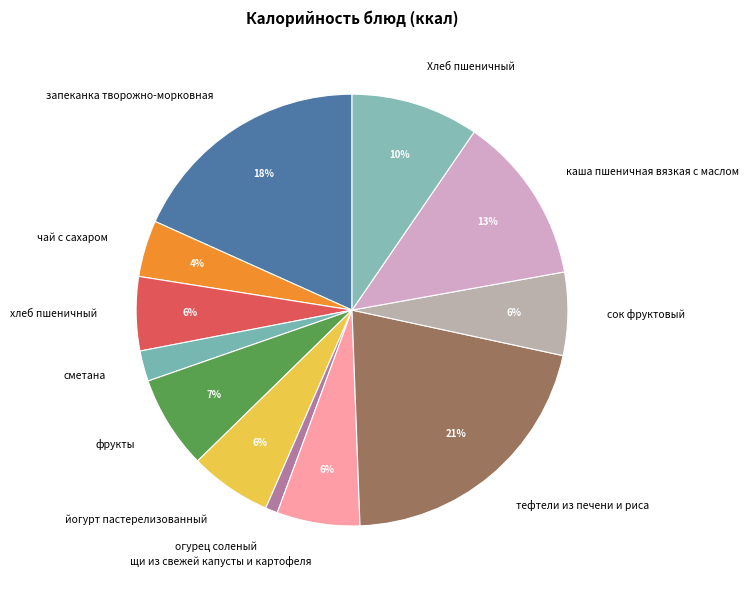

To the nearest percent, what is the difference between the largest and smallest slice percentages?

20%